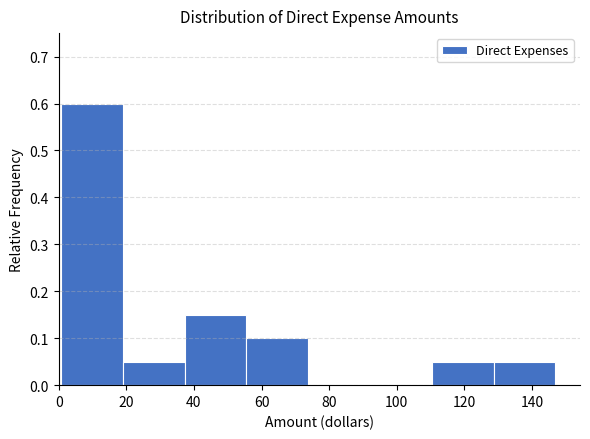

Reading left to right, transcribe this chart: for each bar, give the range it covers on the x-axis and its height. Neither the bar edges nor the heights are printed on the chart, so give them approximately, as read against the axes.

0 to 18: 0.60
18 to 38: 0.05
38 to 56: 0.15
56 to 74: 0.10
74 to 92: 0
92 to 110: 0
110 to 128: 0.05
128 to 146: 0.05